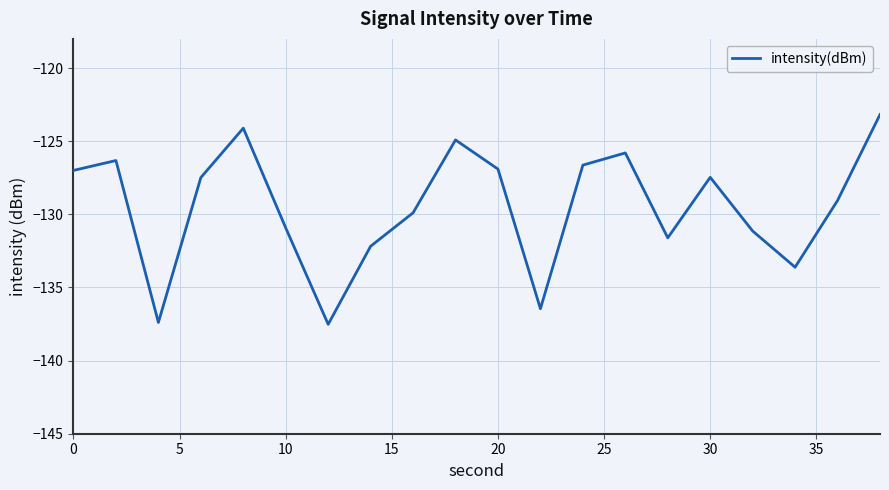

What is the difference between the maximum and minimum values?

14.3